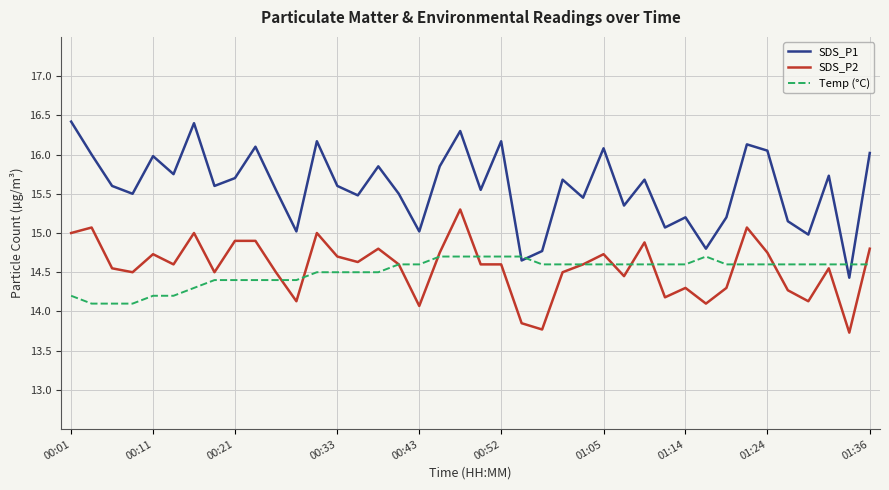

Which series has the largest total across all categories?

SDS_P1